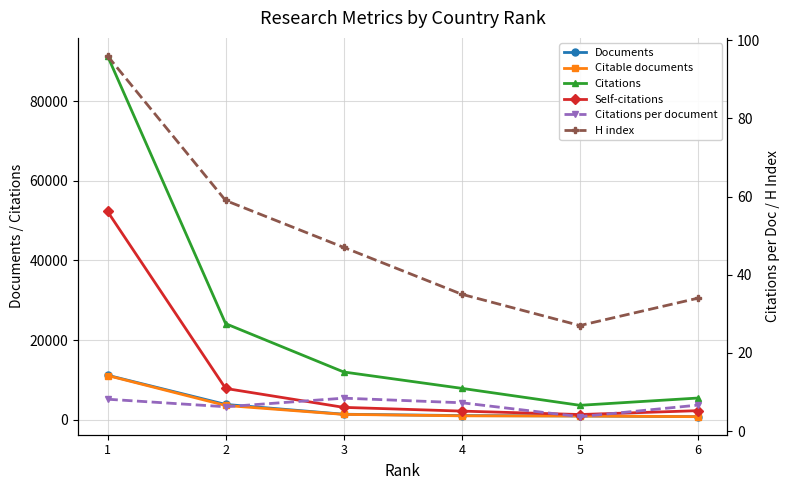

What is the difference between the H index values at 6 and 4?

1.0